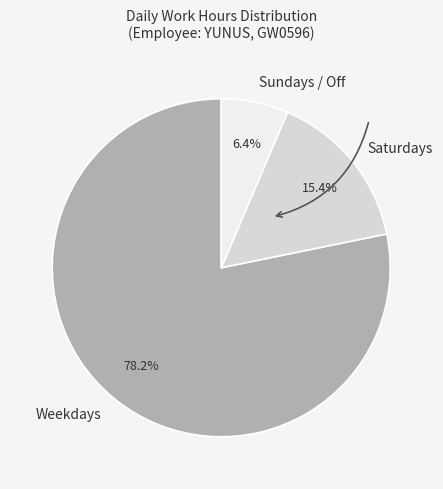

Does Weekdays represent more than half of the total?

Yes